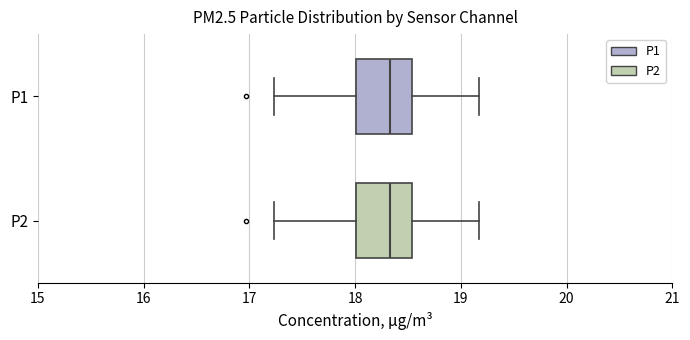

Where does the median line of the box for P1 sit on the x-axis? The values are not printed on the chart, so give them approximately, as read against the axis.

18.3